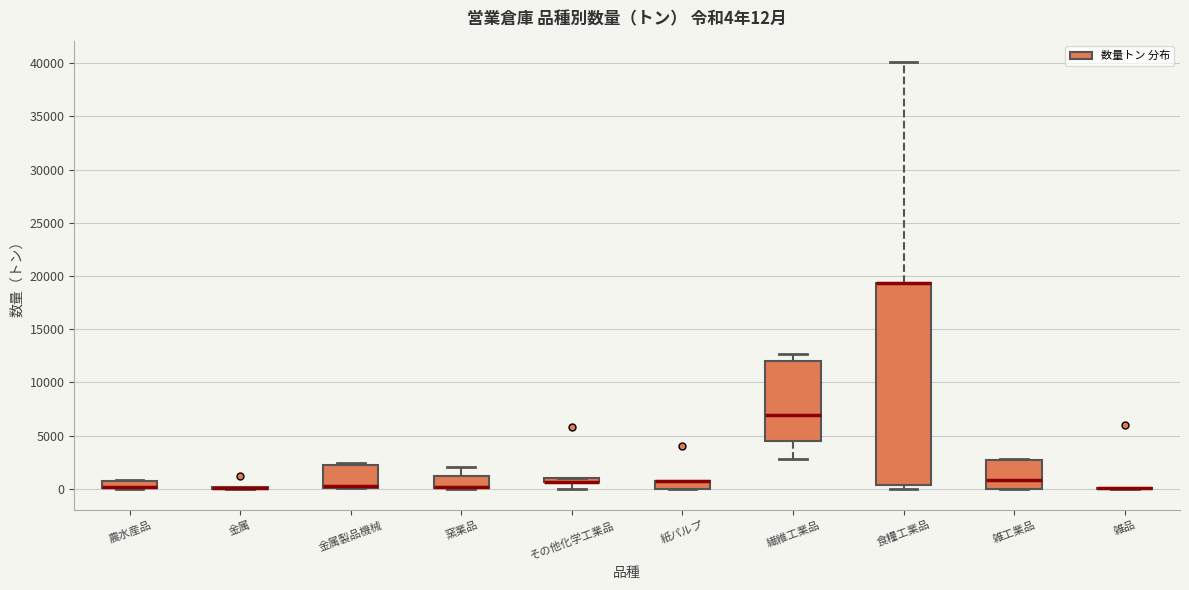

Comparing the boxes themselves (not the whiskers), which one is the tallest?

食糧工業品